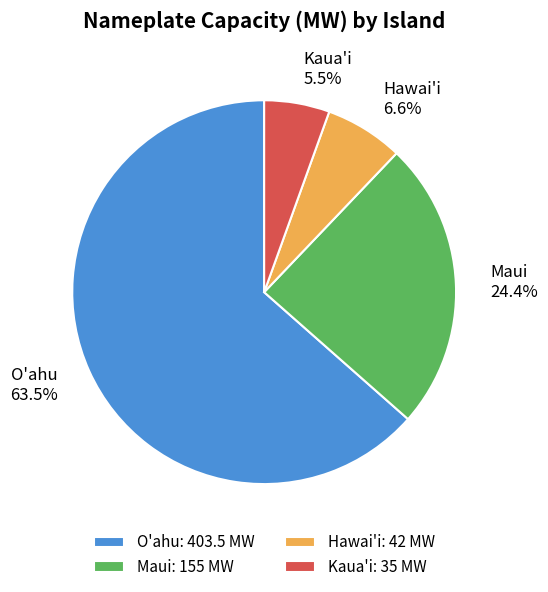

Which has a higher value, Hawai'i: 42 MW or Maui: 155 MW?

Maui: 155 MW